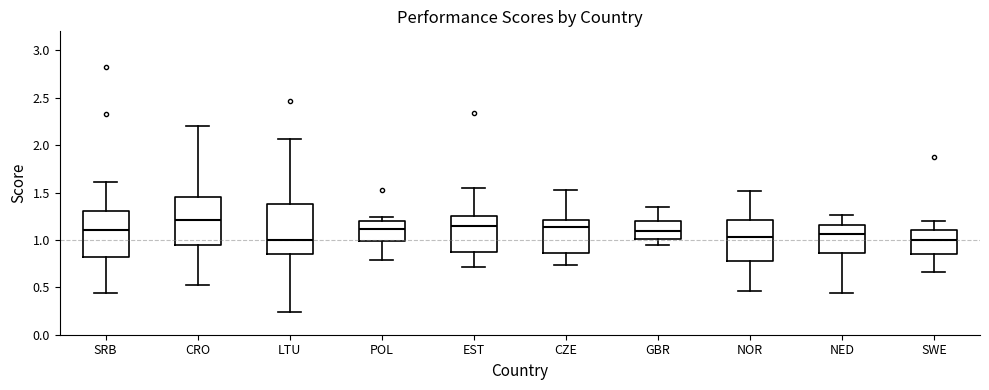

Reading left to right, read every box against the y-axis: the position of its median line, the range the box covers, and the ends of its whiskers. The values are not printed on the chart, so give them approximately, as read against the axis.

SRB: median 1.10, box 0.80 to 1.30, whiskers 0.45 to 1.60
CRO: median 1.20, box 0.95 to 1.45, whiskers 0.50 to 2.20
LTU: median 1.00, box 0.85 to 1.40, whiskers 0.25 to 2.05
POL: median 1.10, box 1.00 to 1.20, whiskers 0.80 to 1.25
EST: median 1.15, box 0.85 to 1.25, whiskers 0.70 to 1.55
CZE: median 1.15, box 0.85 to 1.20, whiskers 0.75 to 1.50
GBR: median 1.10, box 1.00 to 1.20, whiskers 0.95 to 1.35
NOR: median 1.05, box 0.80 to 1.20, whiskers 0.45 to 1.50
NED: median 1.05, box 0.85 to 1.15, whiskers 0.45 to 1.25
SWE: median 1.00, box 0.85 to 1.10, whiskers 0.65 to 1.20